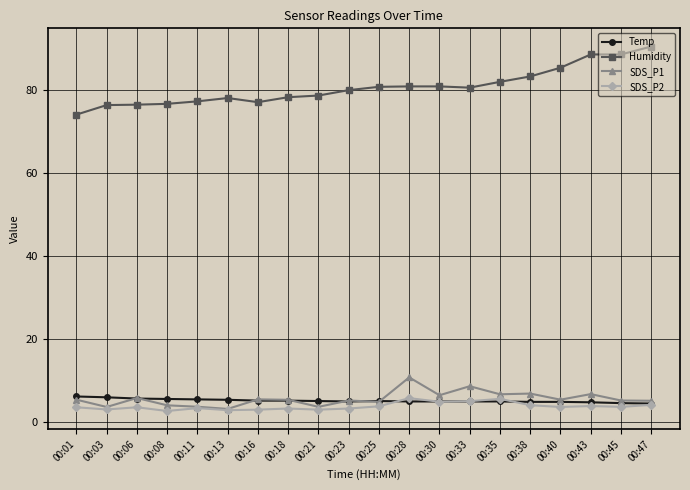

What value does the SDS_P1 series have at 00:16?

5.4